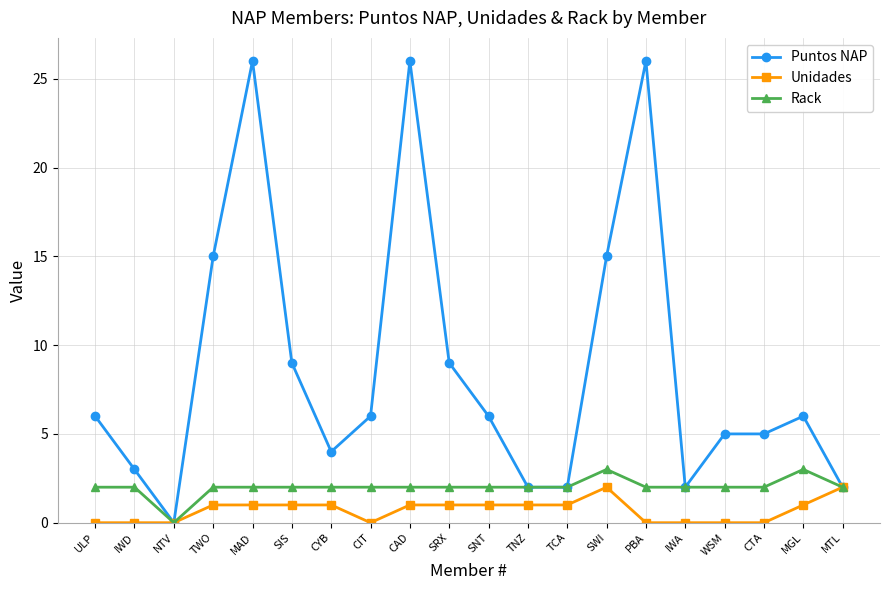

What are all the series names shown in the legend?

Puntos NAP, Unidades, Rack